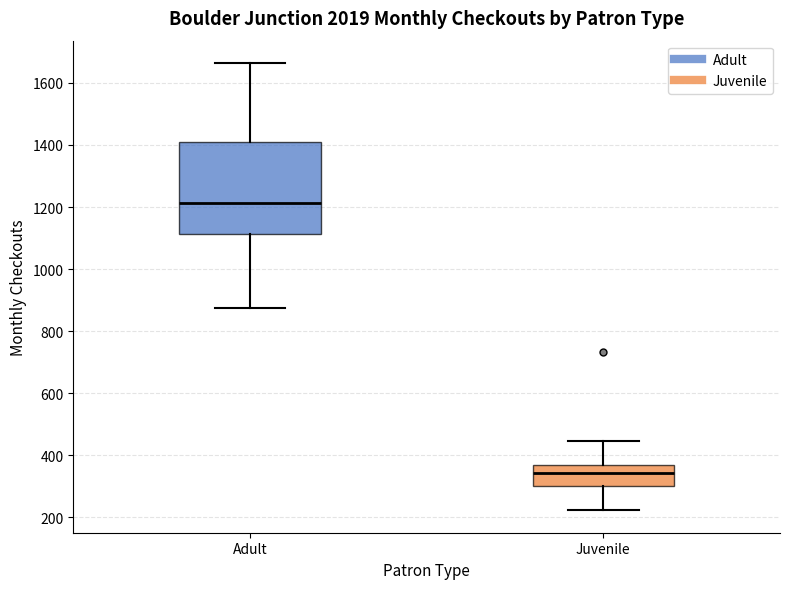

Reading left to right, read every box against the y-axis: the position of its median line, the range the box covers, and the ends of its whiskers. The values are not printed on the chart, so give them approximately, as read against the axis.

Adult: median 1220, box 1120 to 1400, whiskers 880 to 1660
Juvenile: median 340, box 300 to 360, whiskers 220 to 440